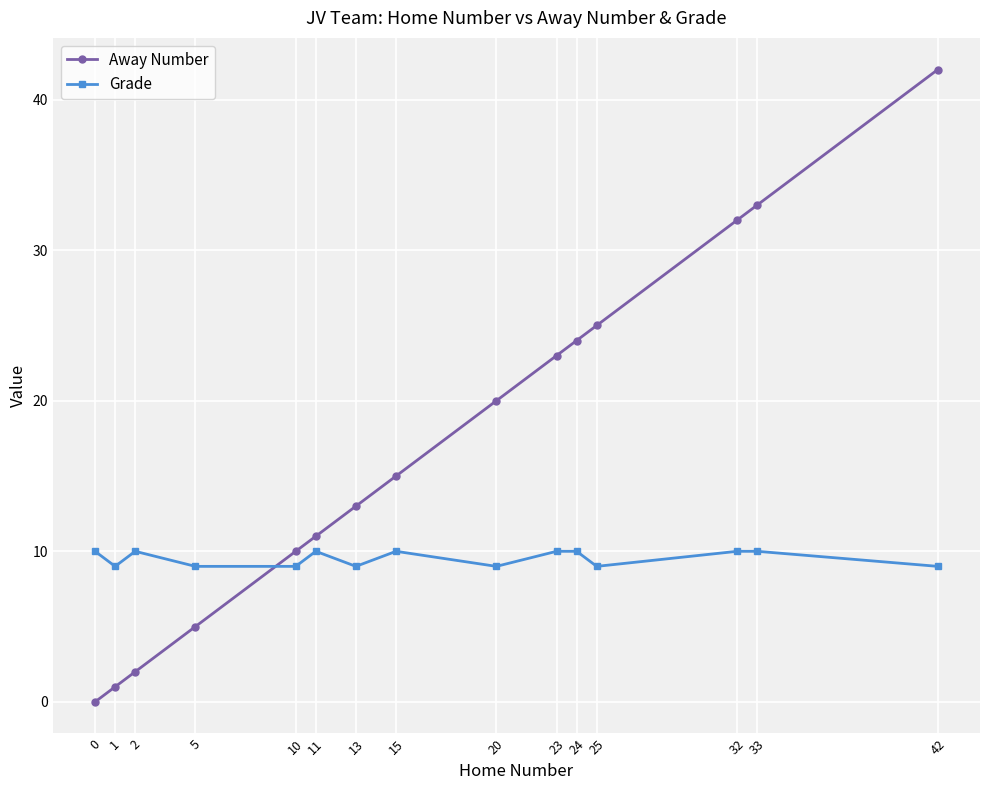

At how many categories does at least one series exceed 35?

1